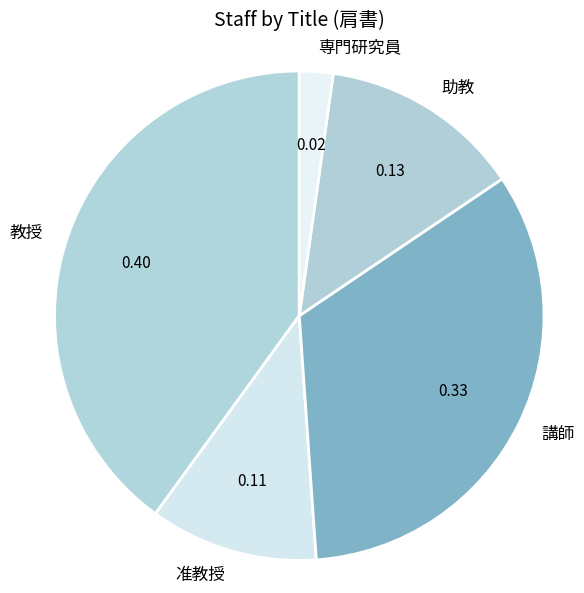

What is the ratio of the value at 専門研究員 to the value at 教授?

0.1